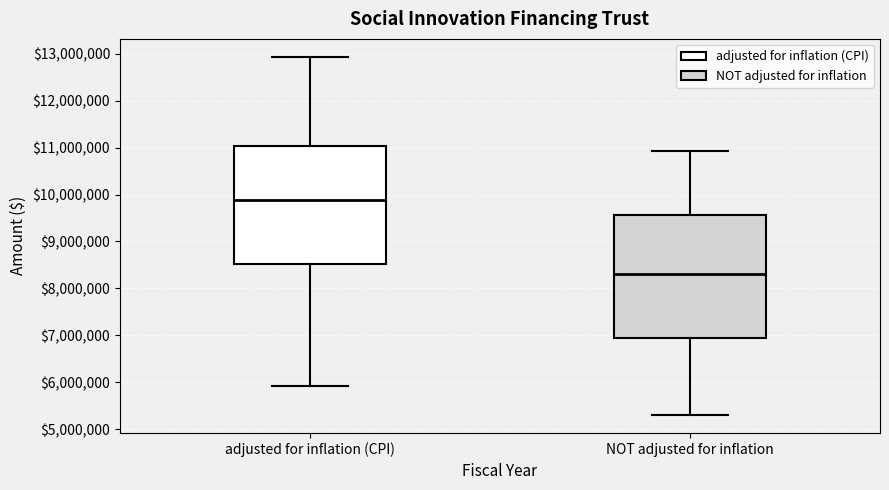

Where does the lower whisker of the box for NOT adjusted for inflation end on the y-axis? The values are not printed on the chart, so give them approximately, as read against the axis.

5300000